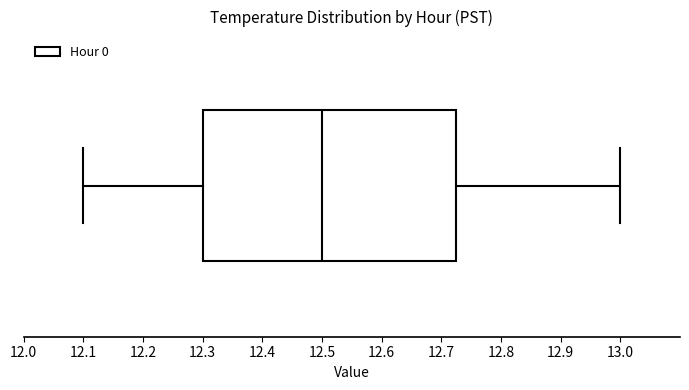

Transcribe this box plot: give where the median line is, the range the box spans, and where the two whiskers end, as read against the x-axis. The values are not printed on the chart, so give them approximately, as read against the axis.

median 12.50, box 12.30 to 12.73, whiskers 12.10 to 13.00